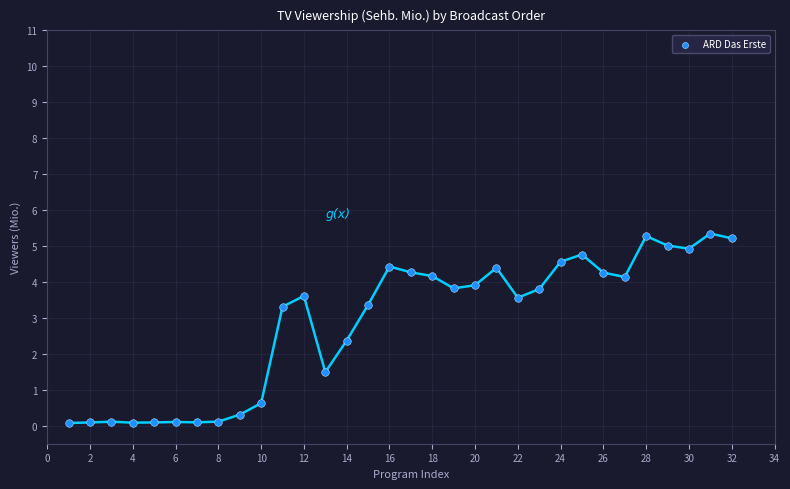

What Y value in the scatter plot is closest to 2?

2.4